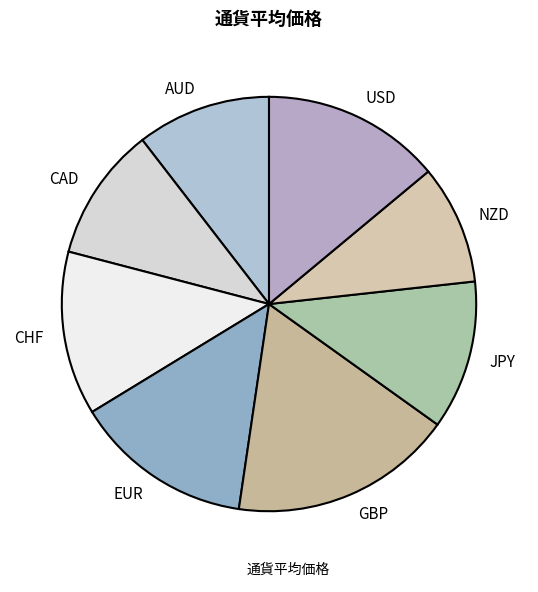

Approximately how many times larger is the value at USD compared to CHF?

1.1